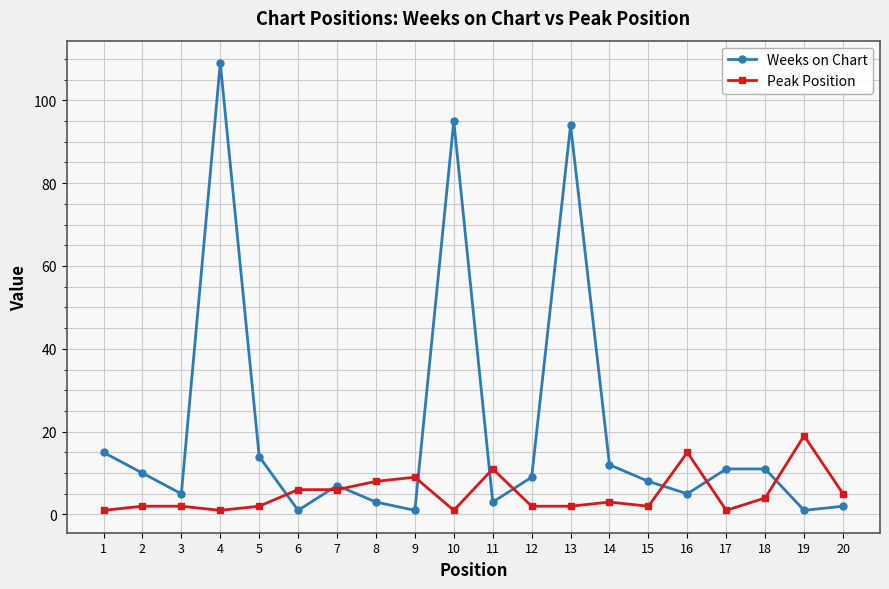

At 15, list the series in order from largest to smallest.

Weeks on Chart, Peak Position